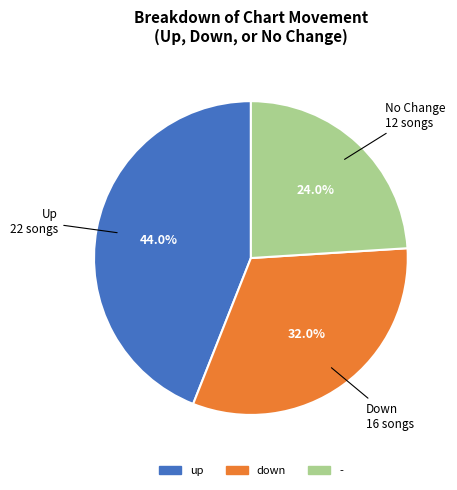

Which slice is the largest?

up